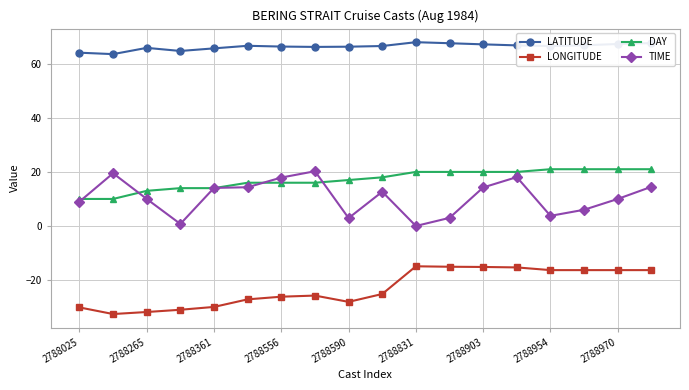

What are all the series names shown in the legend?

LATITUDE, LONGITUDE, DAY, TIME